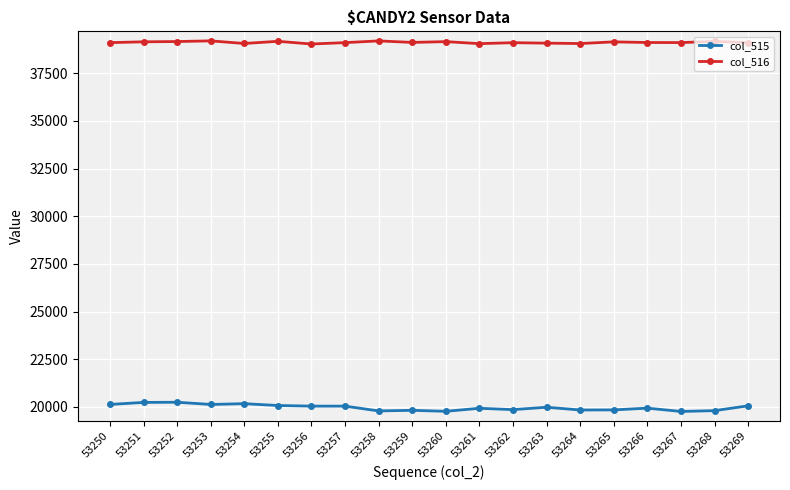

What is the spread (max minus min) of values at 53259?

19288